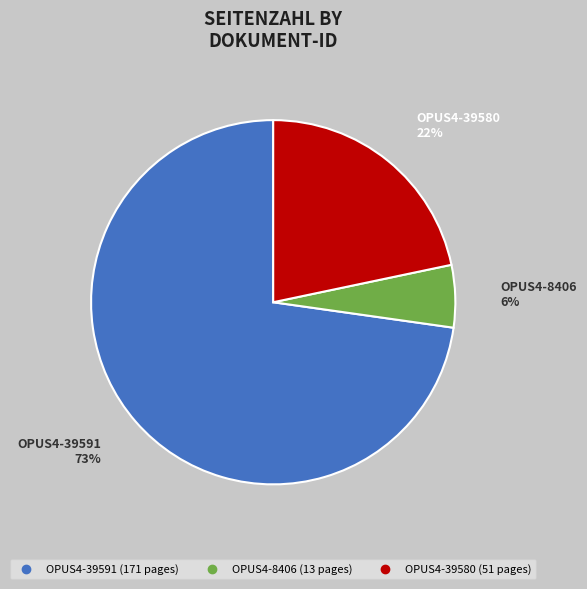

Is it true that OPUS4-8406 is 1% of the pie?

False